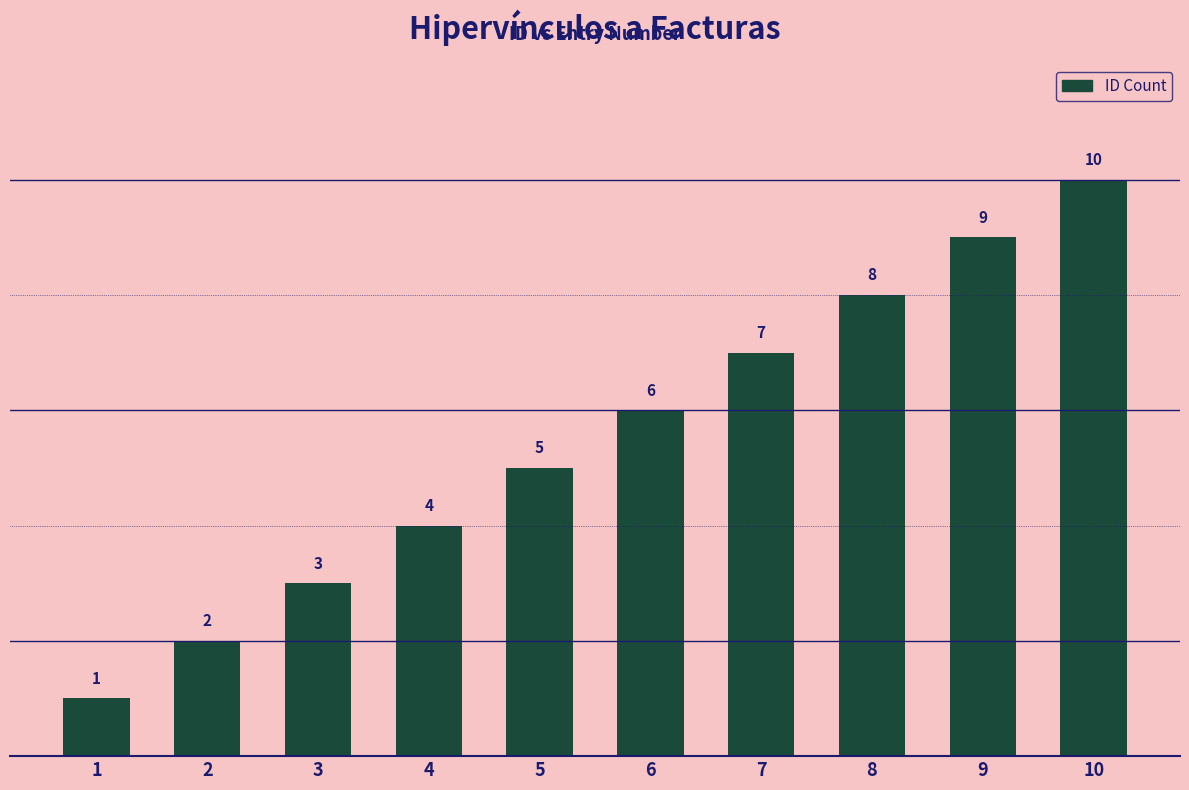

The chart shows a value of 16 at 10. True or false?

False